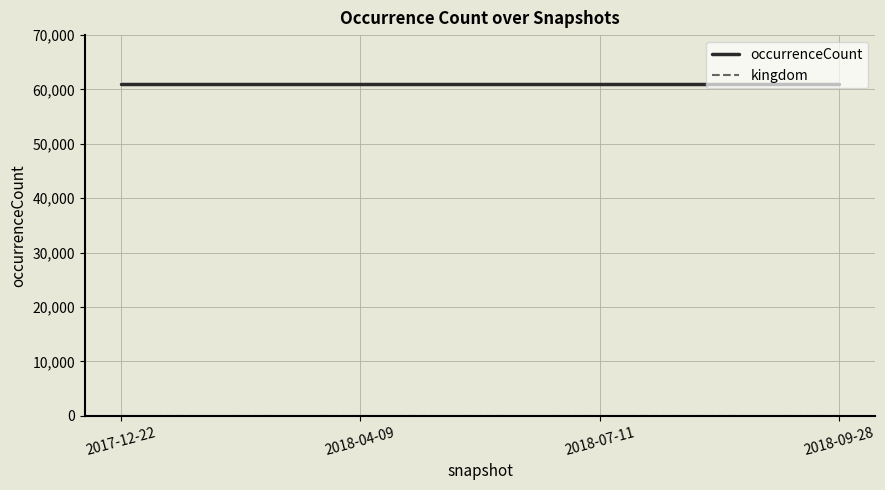

Which series has the largest total across all categories?

occurrenceCount